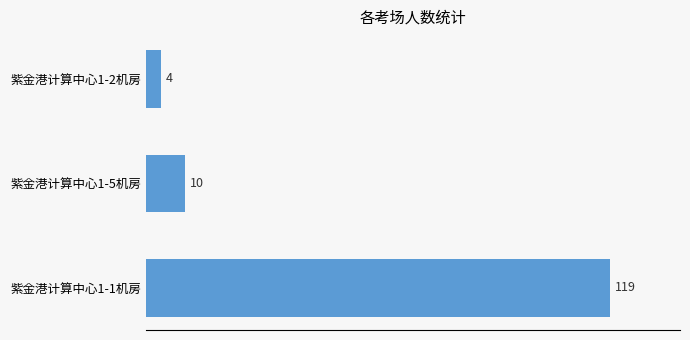

Approximately how many times larger is the value at 紫金港计算中心1-1机房 compared to 紫金港计算中心1-5机房?

11.9